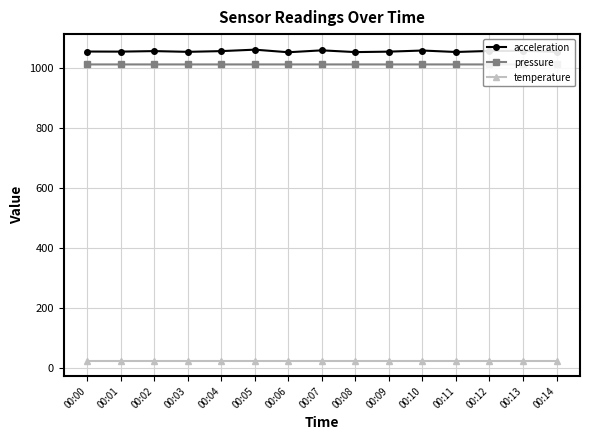

Is this an area chart (filled region under the line)?

No